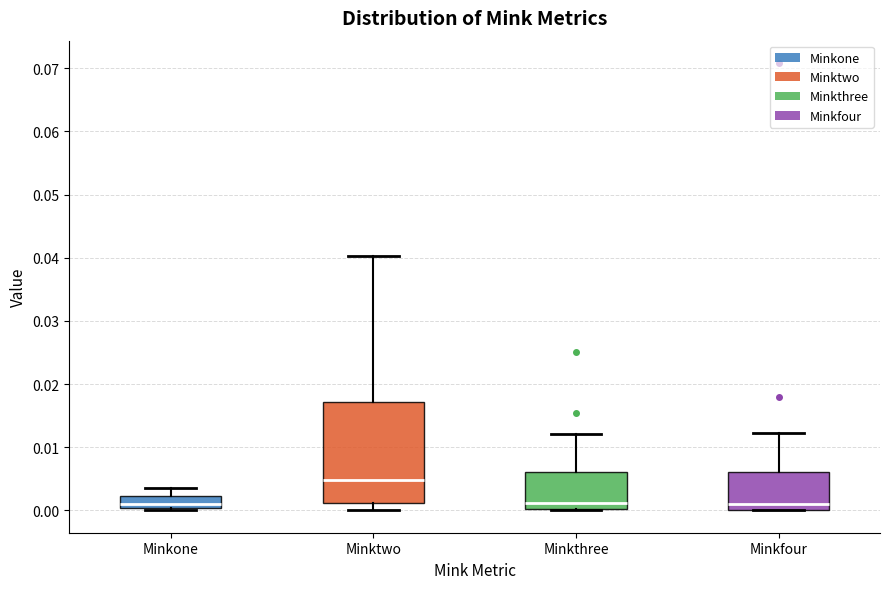

Reading left to right, transcribe this box plot: for each box, give where its median line is, the range the box spans, and where its two whiskers end, as read against the y-axis. The values are not printed on the chart, so give them approximately, as read against the axis.

Minkone: median 0.001, box 0.000 to 0.002, whiskers 0.000 to 0.004
Minktwo: median 0.005, box 0.001 to 0.017, whiskers 0.000 to 0.040
Minkthree: median 0.001, box 0.000 to 0.006, whiskers 0.000 to 0.012
Minkfour: median 0.001, box 0.000 to 0.006, whiskers 0.000 to 0.012